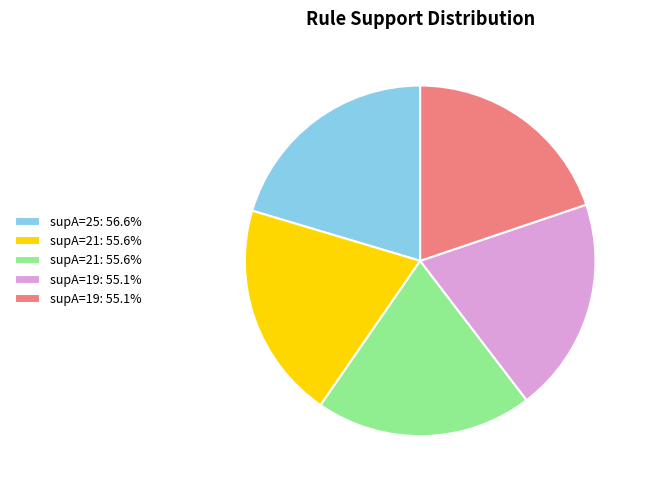

Does any single category account for the majority?

No